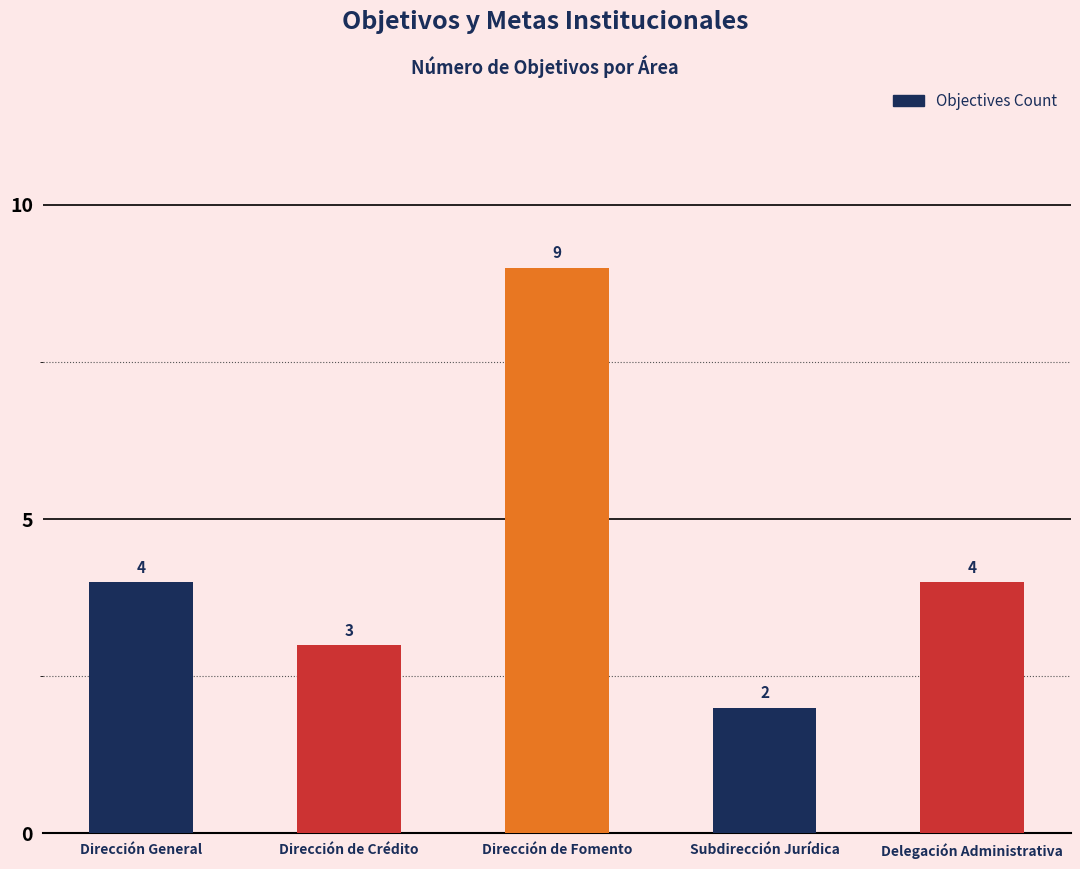

What is the change in value from Dirección de Fomento to Subdirección Jurídica?

-7